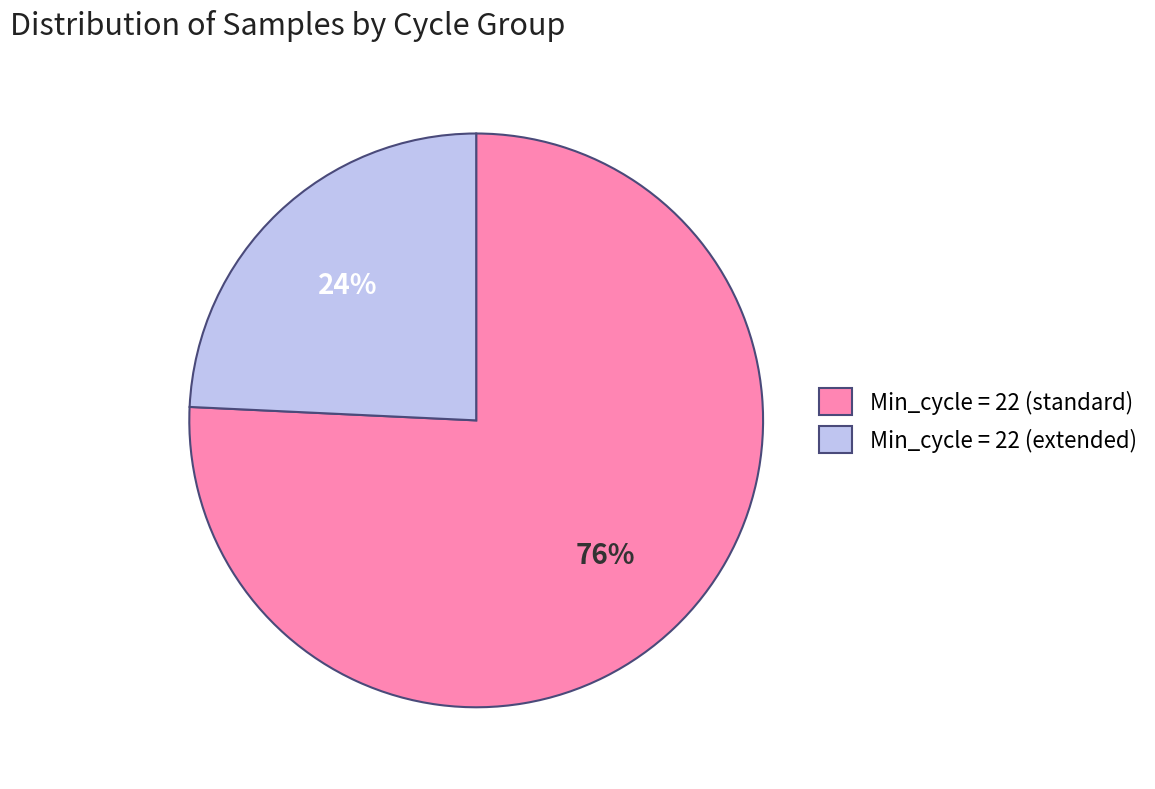

Is it true that Min_cycle = 22 (extended) is 24% of the pie?

True